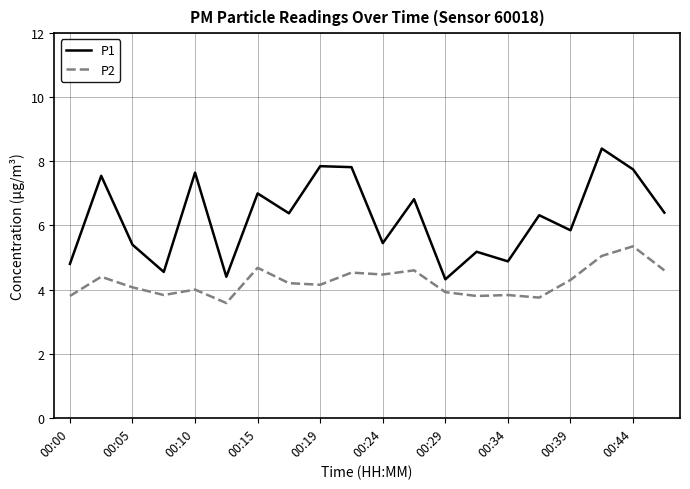

What is the greatest value displayed?

8.4